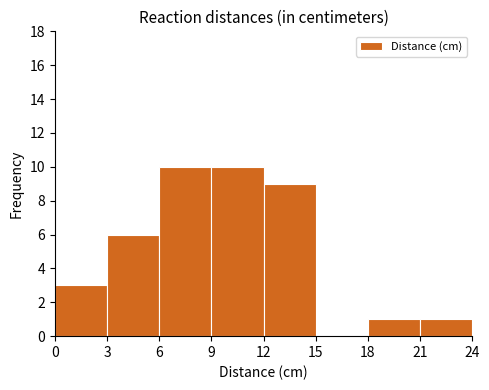

Reading left to right, list every bar in this chart as the range it spans on the x-axis followed by its height. The values are not printed on the chart, so give them approximately, as read against the axis.

0 to 3: 3
3 to 6: 6
6 to 9: 10
9 to 12: 10
12 to 15: 9
15 to 18: 0
18 to 21: 1
21 to 24: 1